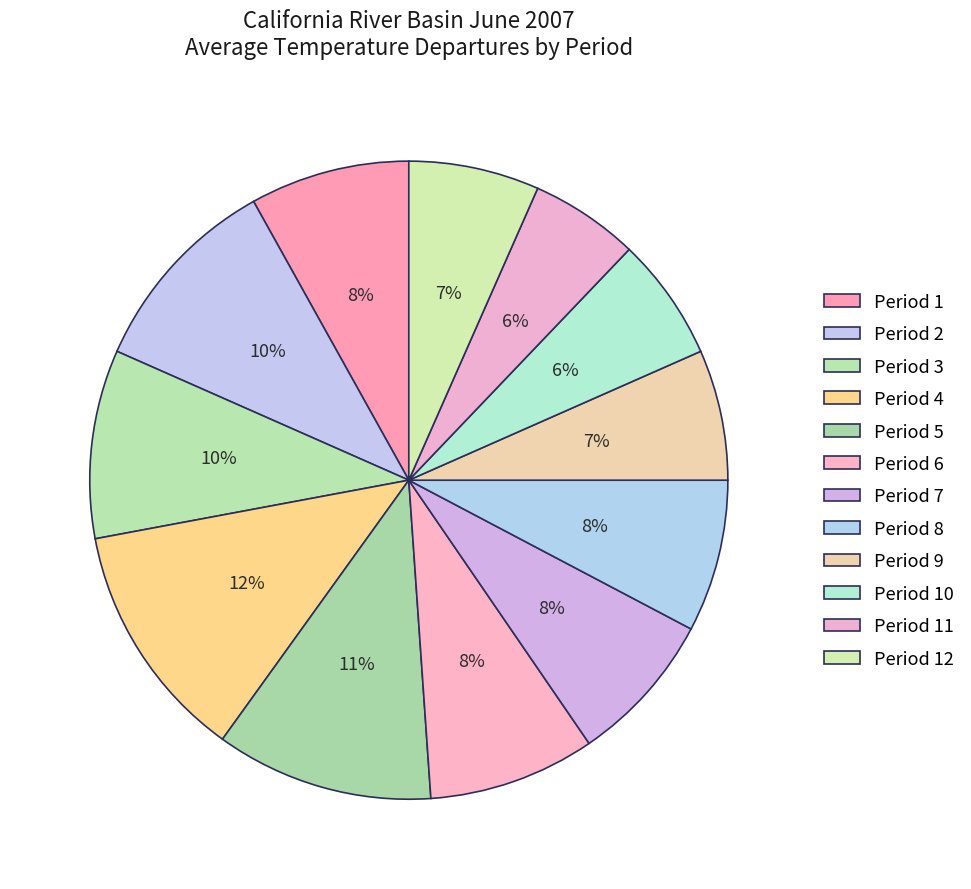

How many segments does this pie chart have?

12